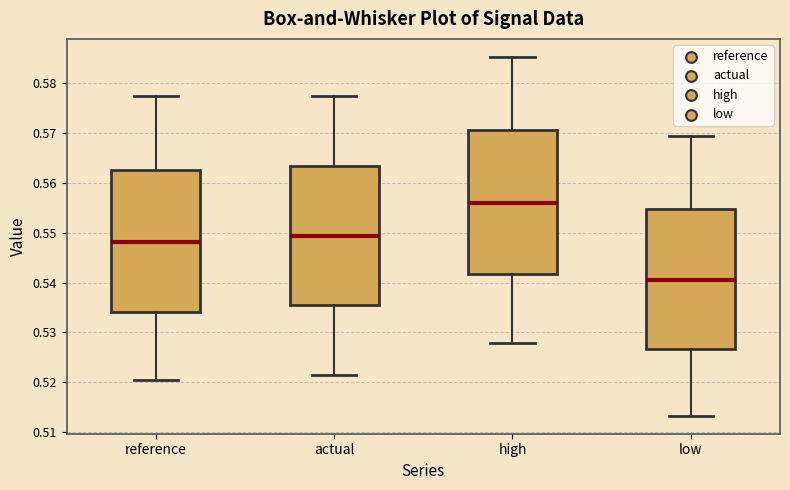

Which box's median line is the lowest?

low